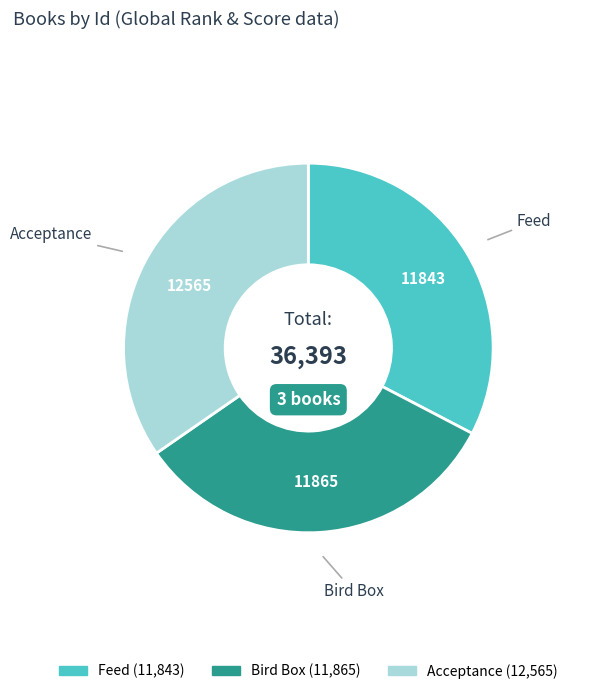

True or false: Bird Box accounts for 33% of the total.

True